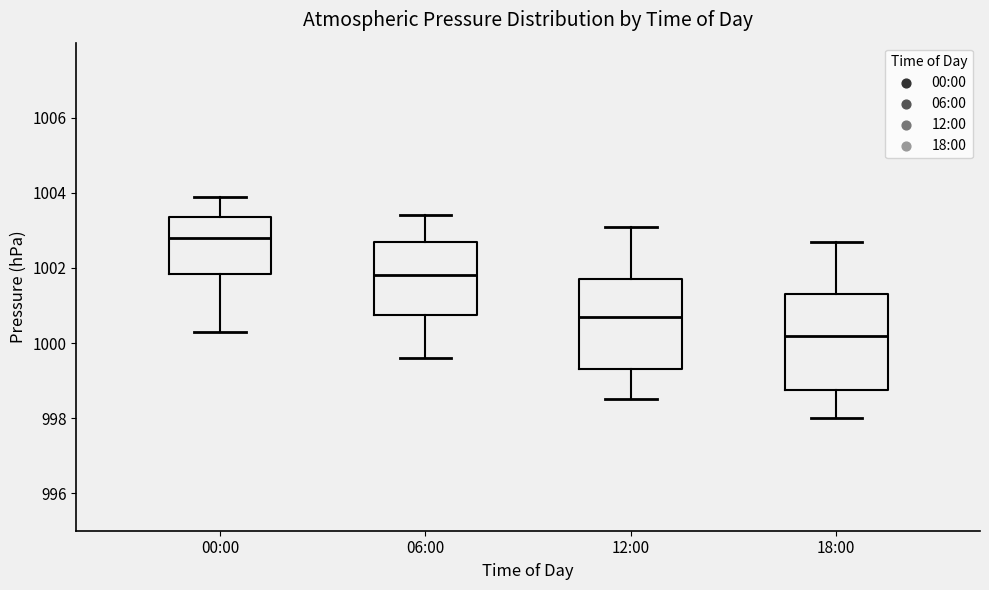

Reading left to right, read every box against the y-axis: the position of its median line, the range the box covers, and the ends of its whiskers. The values are not printed on the chart, so give them approximately, as read against the axis.

00:00: median 1002.8, box 1001.8 to 1003.4, whiskers 1000.4 to 1004.0
06:00: median 1001.8, box 1000.8 to 1002.8, whiskers 999.6 to 1003.4
12:00: median 1000.8, box 999.4 to 1001.8, whiskers 998.6 to 1003.2
18:00: median 1000.2, box 998.8 to 1001.4, whiskers 998.0 to 1002.8